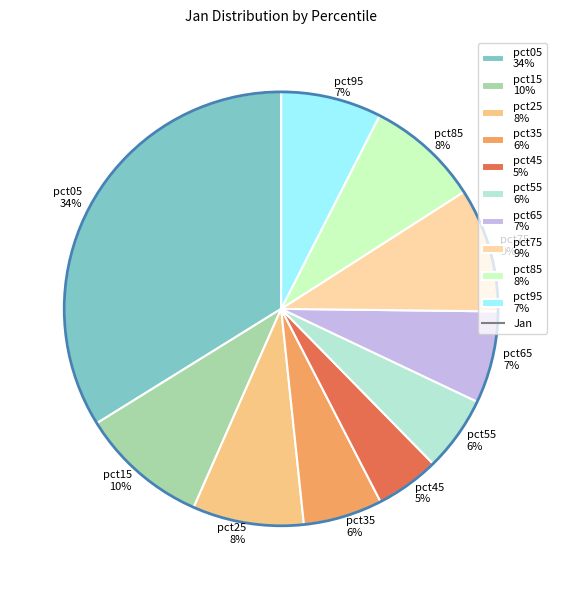

To the nearest percent, what percentage of the pie is pct25?

8%